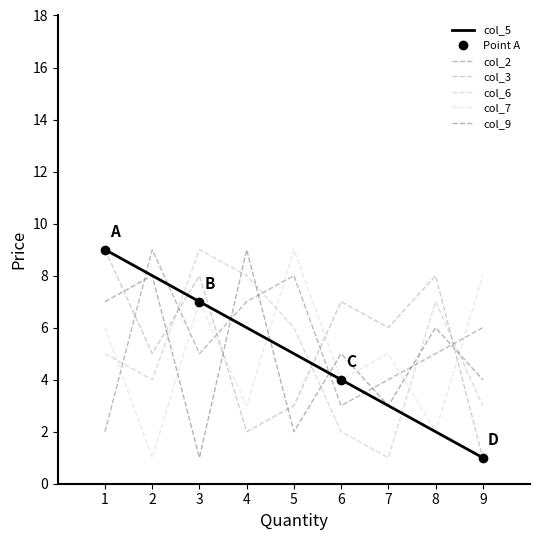

Reading right to left, what are all the values shown in this chart?

col_5: 1	2	3	4	5	6	7	8	9
col_2: 6	5	4	3	8	7	5	9	2
col_3: 1	8	6	7	3	2	8	5	9
col_6: 3	7	1	2	6	8	9	4	5
col_7: 8	2	5	4	9	3	7	1	6
col_9: 4	6	3	5	2	9	1	8	7